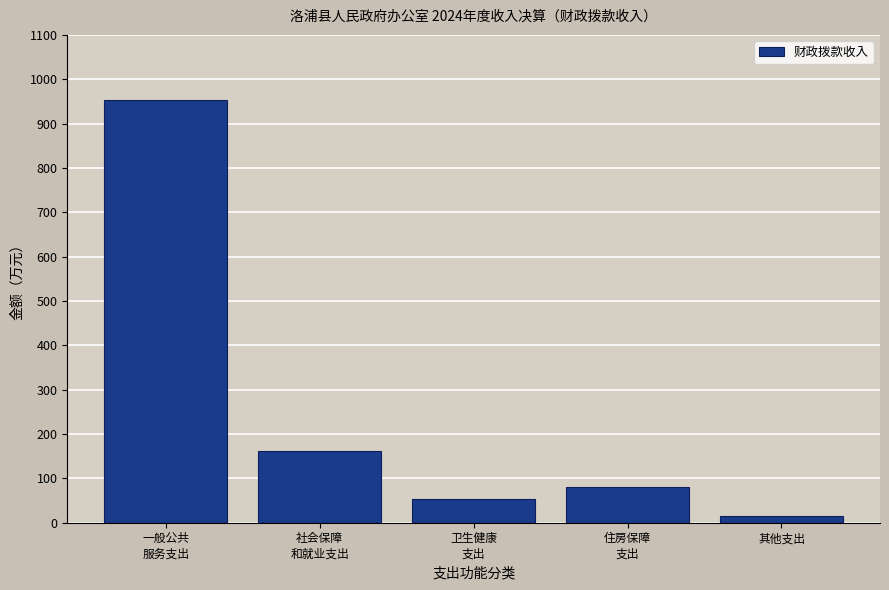

What is the value of the 2nd bar from the left?

162.7